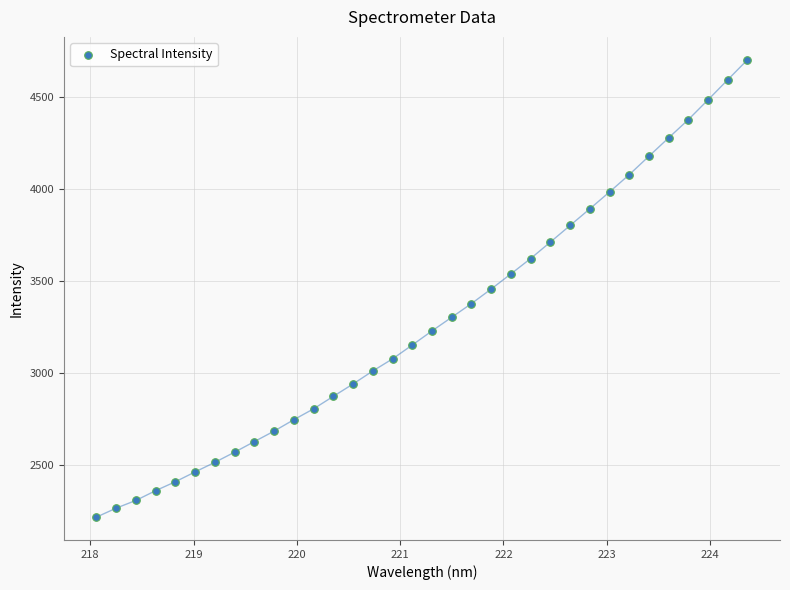

What is the range of Y values (max minus min)?

2486.1